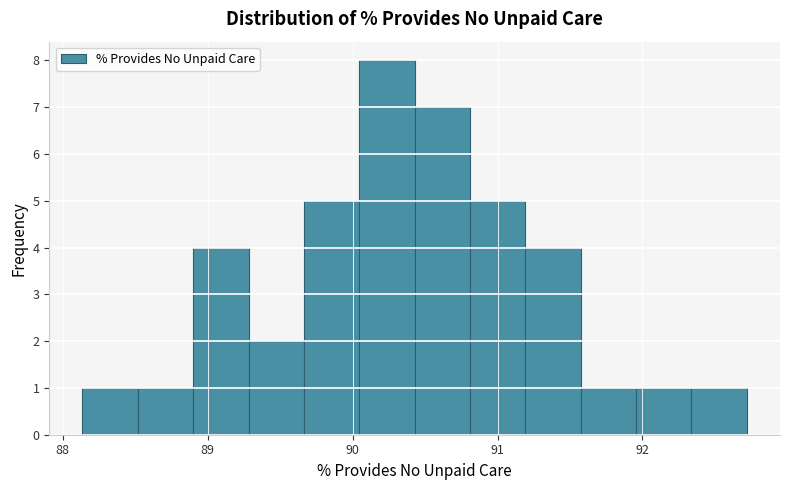

Around what value on the x-axis is the tallest bar? Give the approximate position of its centre, as read against the axis.

90.2